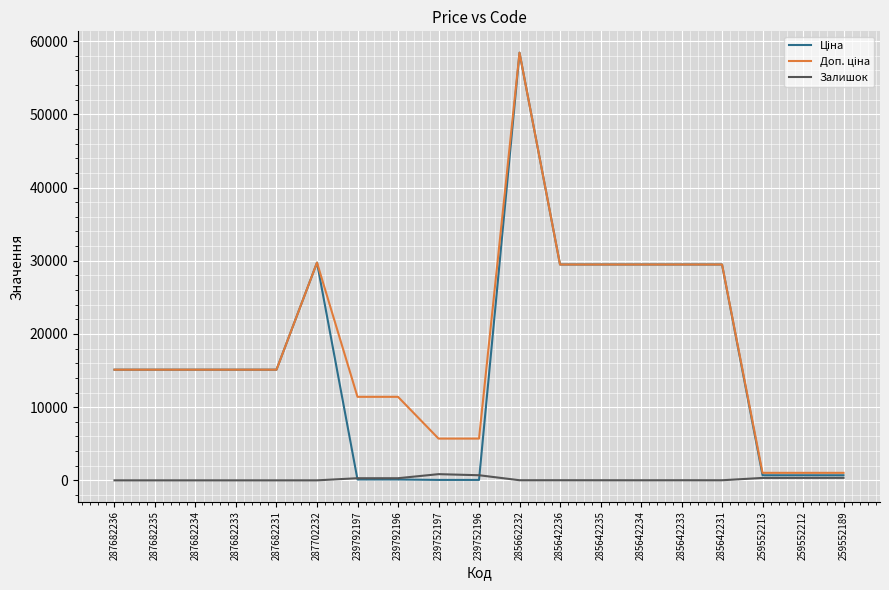

What is the total value across all series at 287702232?

59494.5